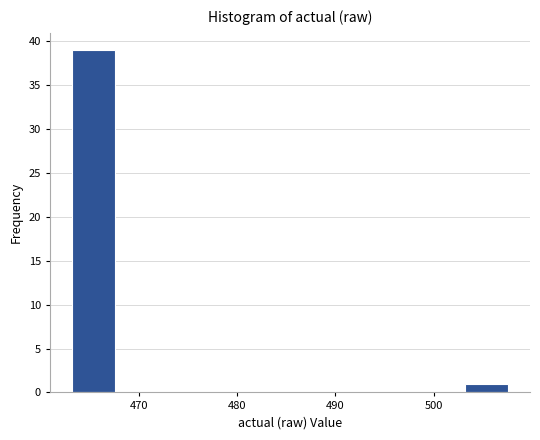

Reading left to right, transcribe this chart: for each bar, give the range it covers on the x-axis and its height. Neither the bar edges nor the heights are printed on the chart, so give them approximately, as read against the axes.

463 to 468: 39
468 to 472: 0
472 to 476: 0
476 to 481: 0
481 to 485: 0
485 to 490: 0
490 to 494: 0
494 to 499: 0
499 to 503: 0
503 to 508: 1